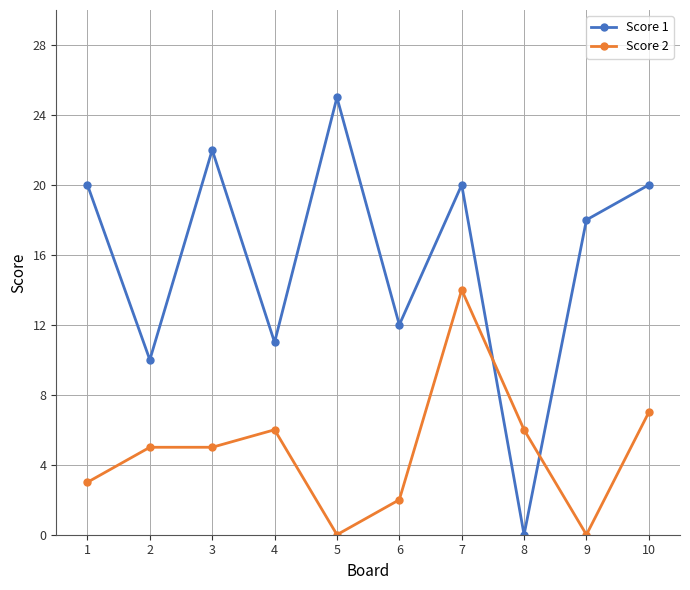

True or false: Score 1 has more than 1 points higher than both neighbors.

True